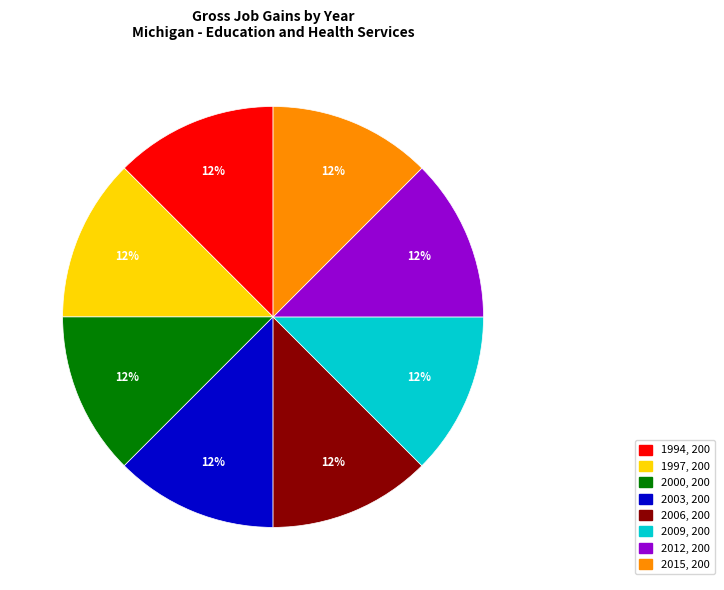

How many slices are in this pie chart?

8